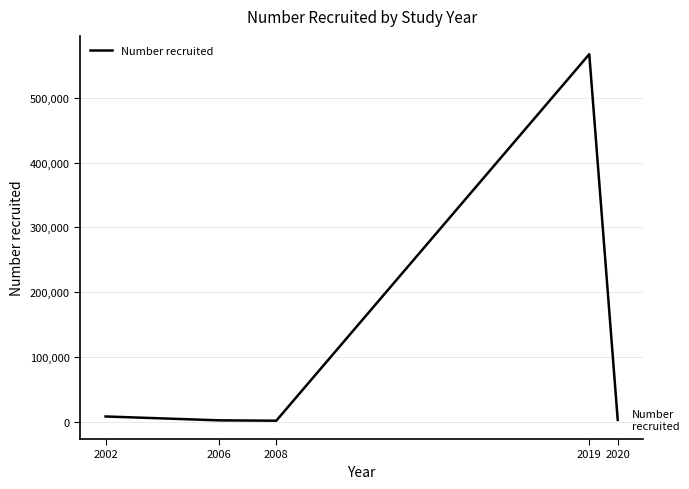

What is the difference between the maximum and second lowest values?

565169